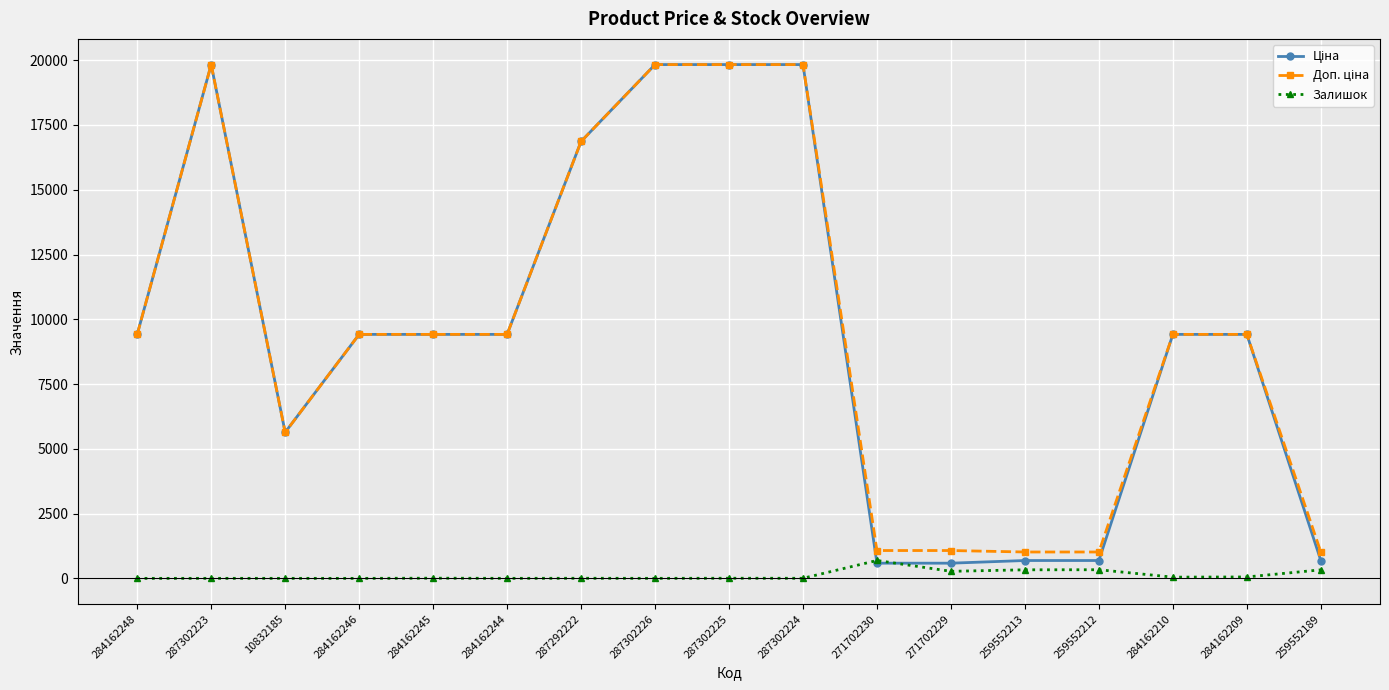

What is the maximum value shown in the chart?

19831.1